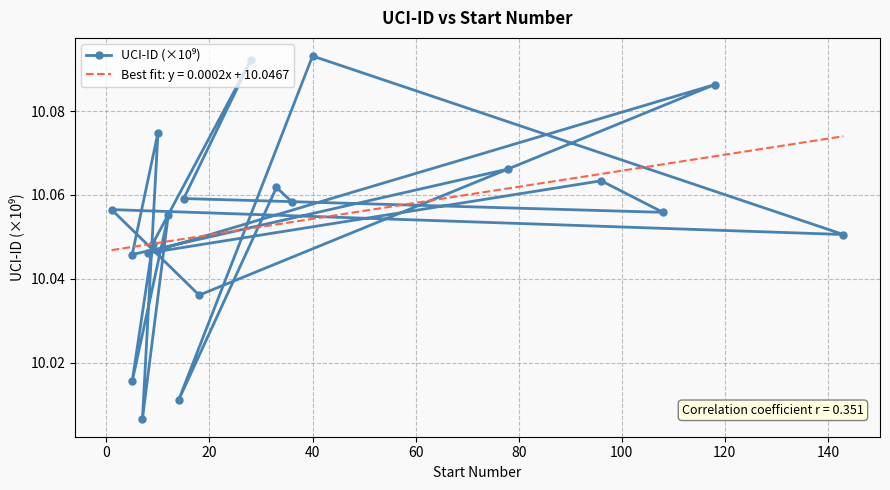

Reading left to right, transcribe all the data shown in this chart.

10.1	10.1	10.0	10.1	10.1	10.1	10.0	10.1	10.0	10.1	10.1	10.1	10.1	10.0	10.0	10.1	10.0	10.1	10.0	10.1